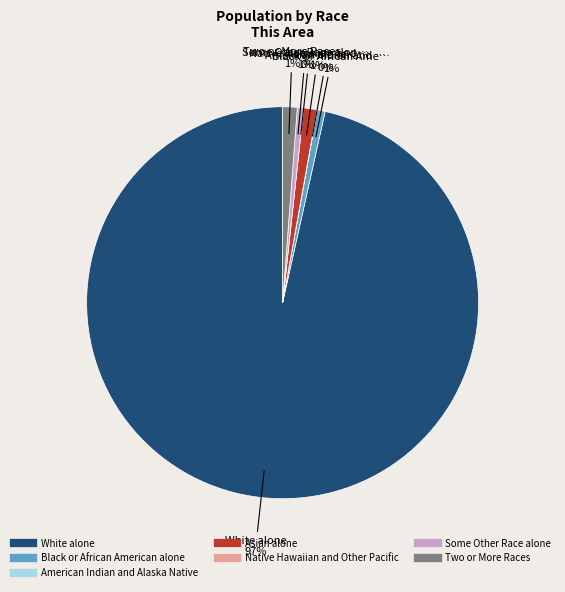

To the nearest percent, what is the combined percentage of Asian alone and American Indian and Alaska Native?

1%